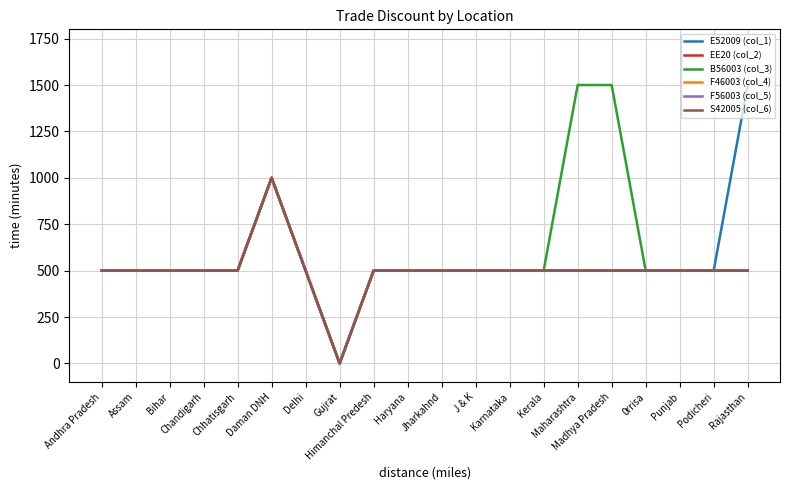

How many lines are shown in the chart?

6